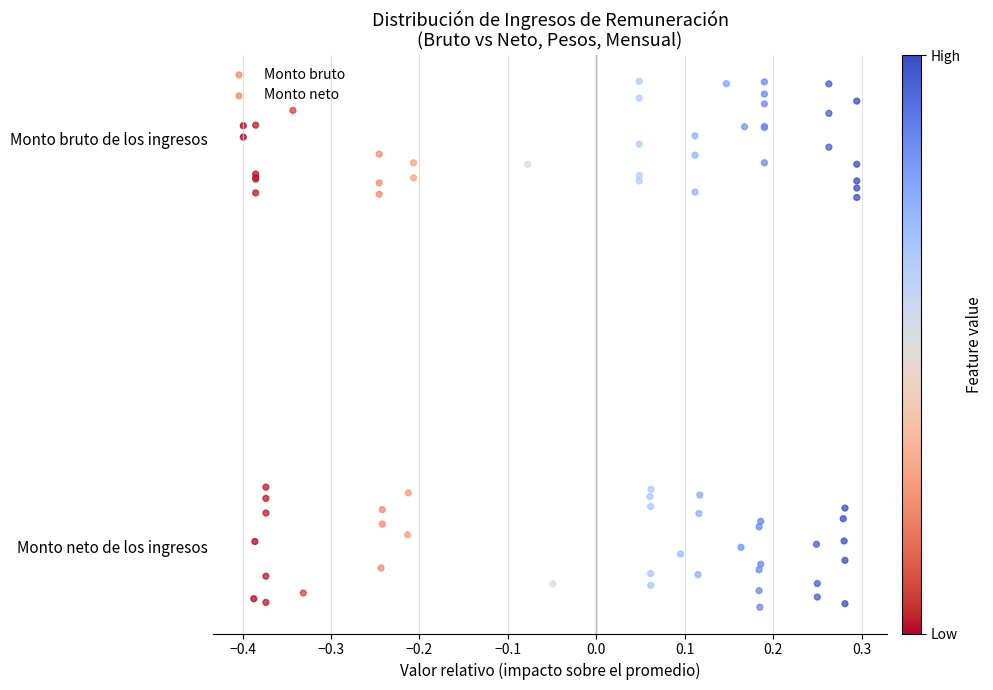

Which series contains the highest Y value?

Monto bruto